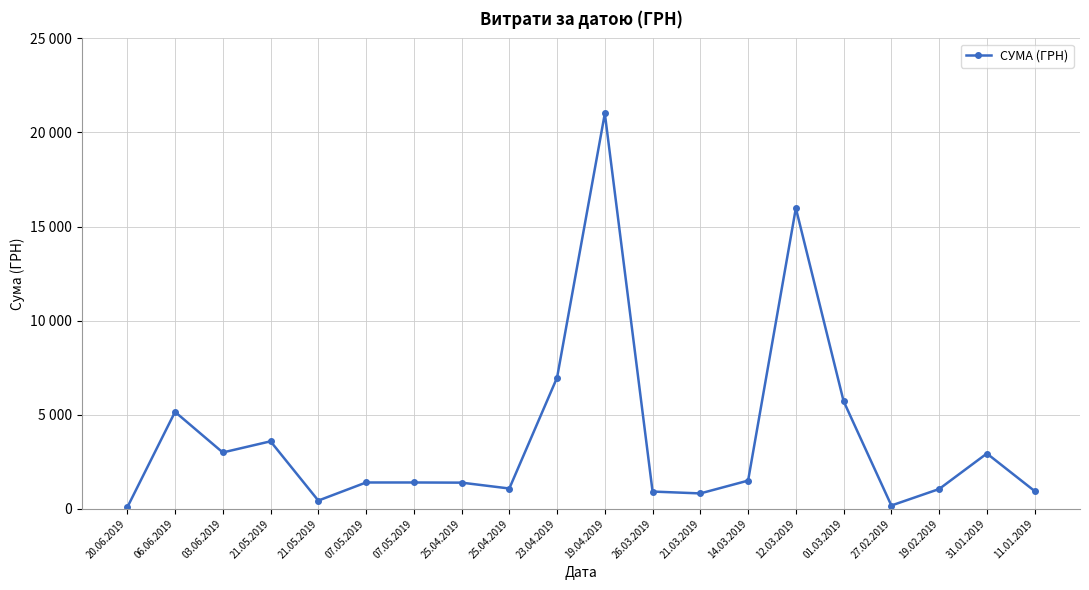

True or false: the data shows 1500.0 at 14.03.2019.

True